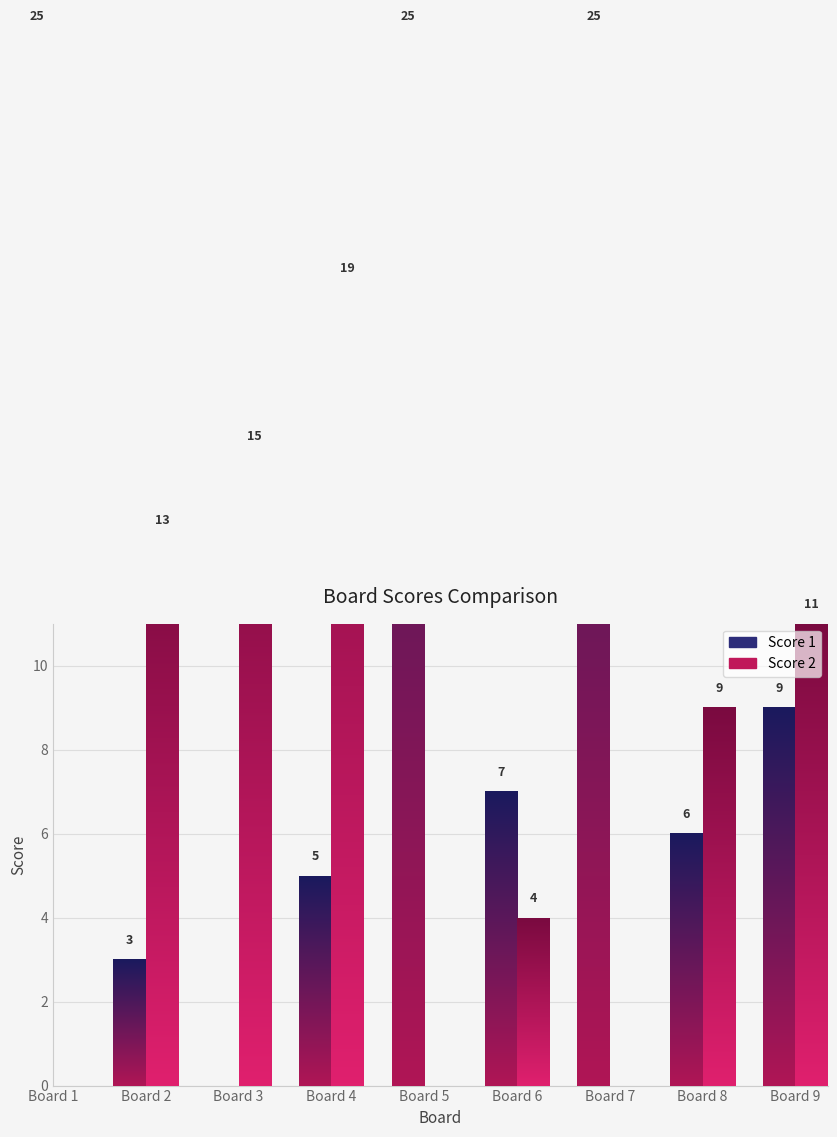

The Score 1 series shows 6 at Board 8. True or false?

True